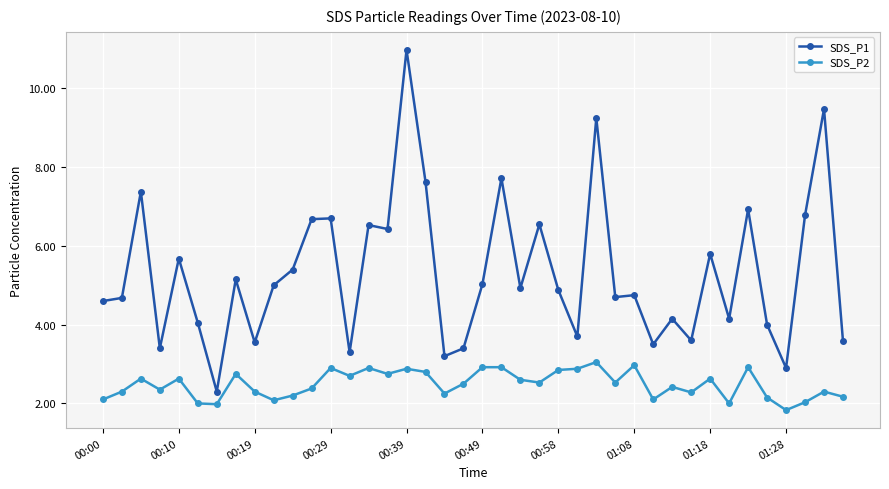

What is the difference between the second highest and minimum values in the SDS_P1 series?

7.2